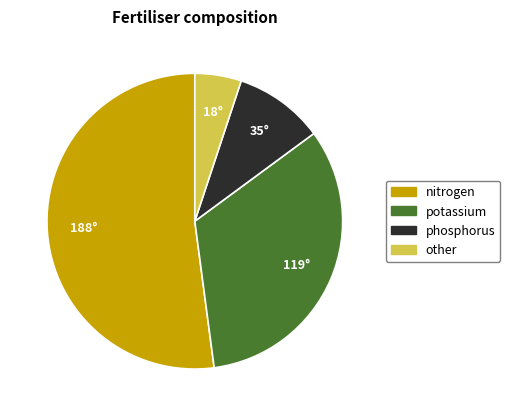

Is there any slice that represents more than half of the pie?

Yes